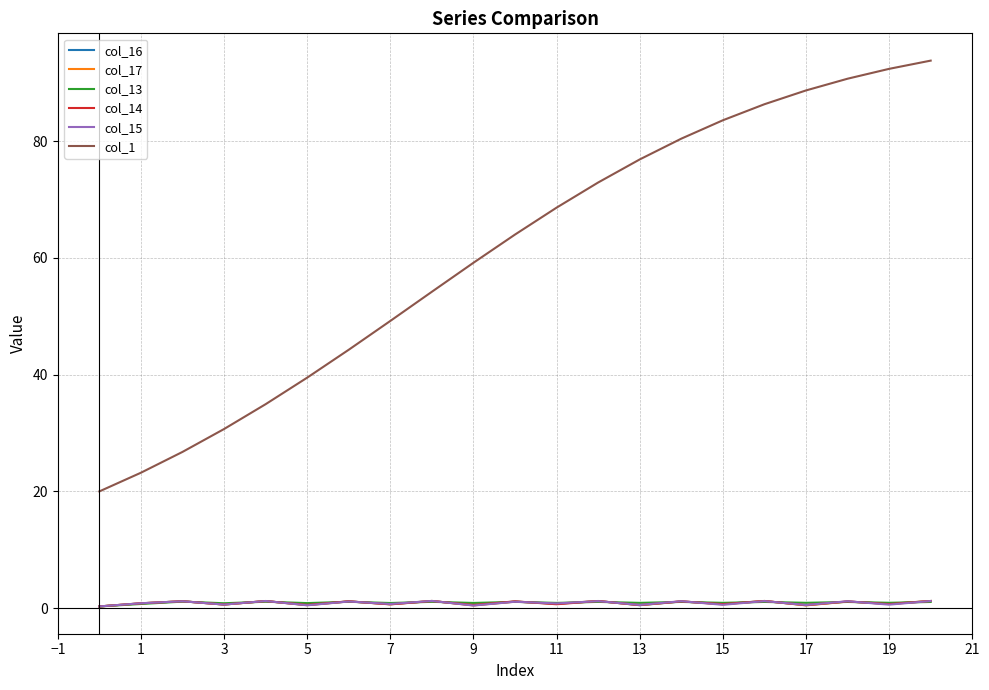

Which series has the largest range (max minus min)?

col_1